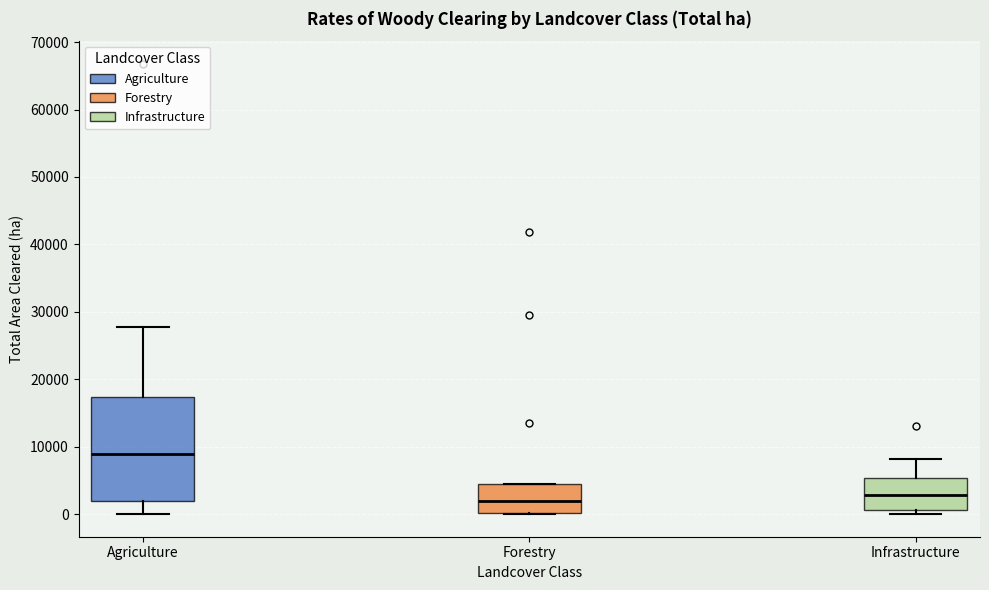

Reading left to right, transcribe this box plot: for each box, give where its median line is, the range the box spans, and where its two whiskers end, as read against the y-axis. The values are not printed on the chart, so give them approximately, as read against the axis.

Agriculture: median 9000, box 2000 to 17000, whiskers 0 to 28000
Forestry: median 2000, box 0 to 5000, whiskers 0 to 5000
Infrastructure: median 3000, box 1000 to 5000, whiskers 0 to 8000